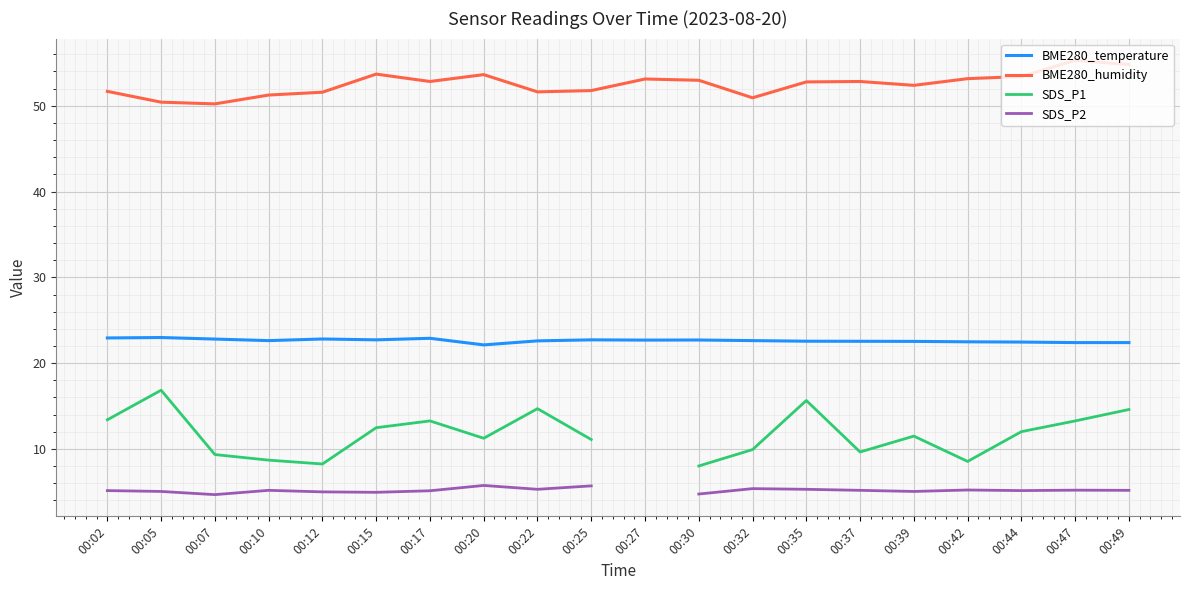

Where is the first local minimum for BME280_temperature?

00:10